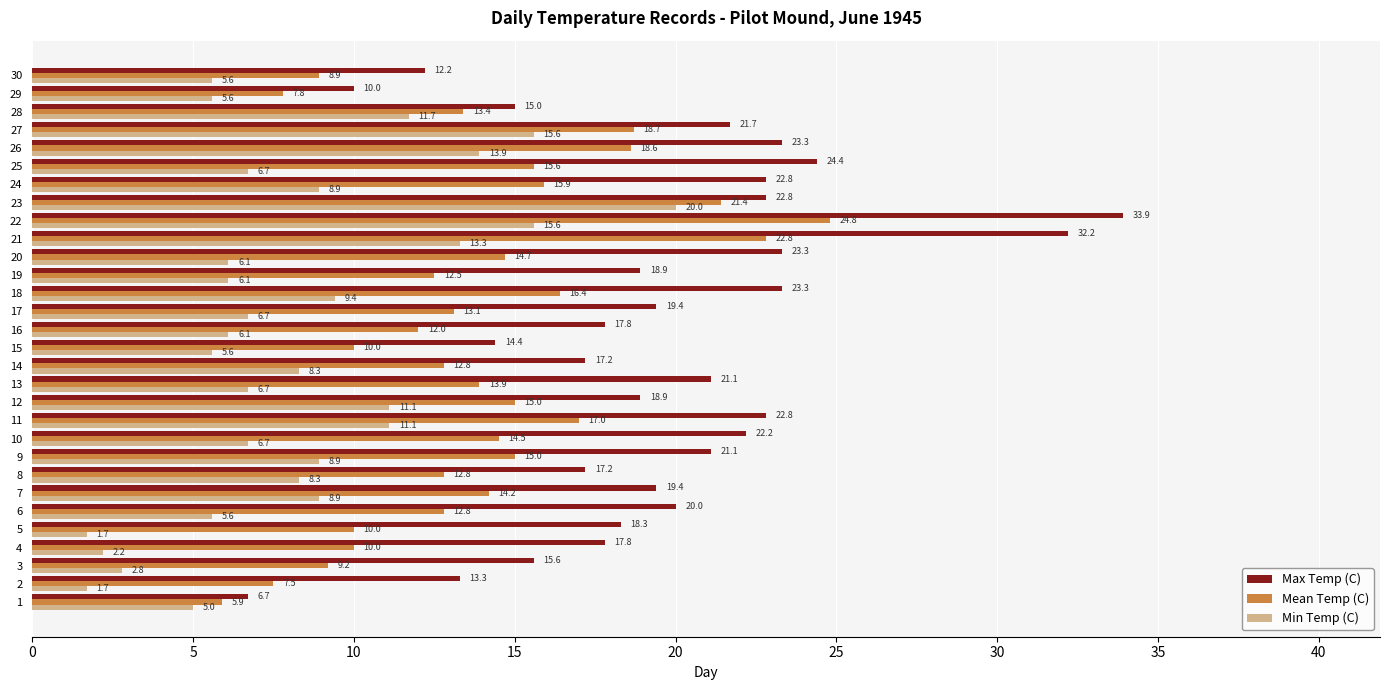

Which series has the largest total across all categories?

Max Temp (C)